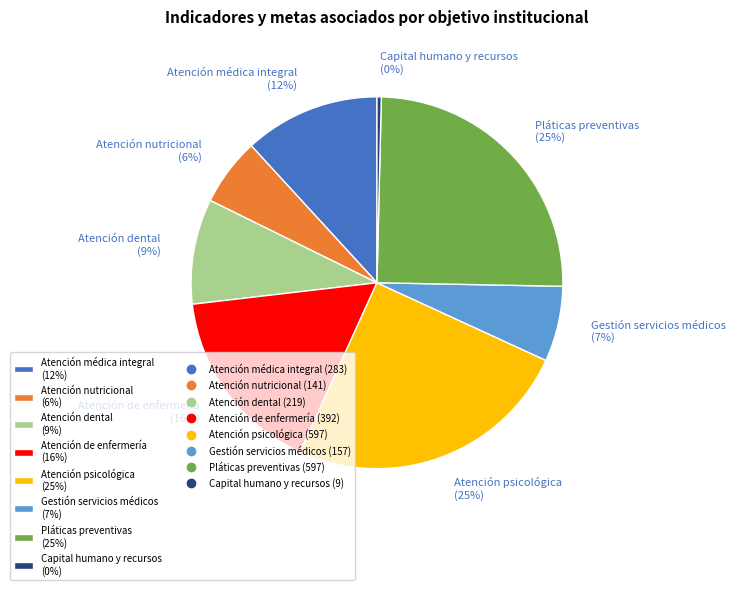

To the nearest percent, what is the difference between the largest and smallest slice percentages?

25%